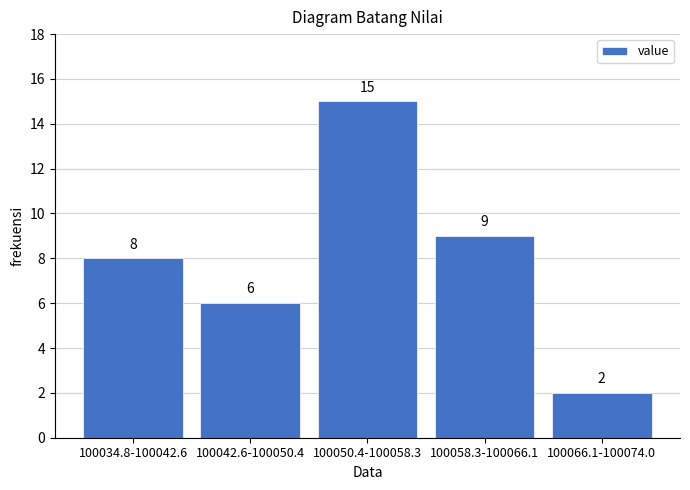

Reading left to right, transcribe all the data shown in this chart.

8	6	15	9	2